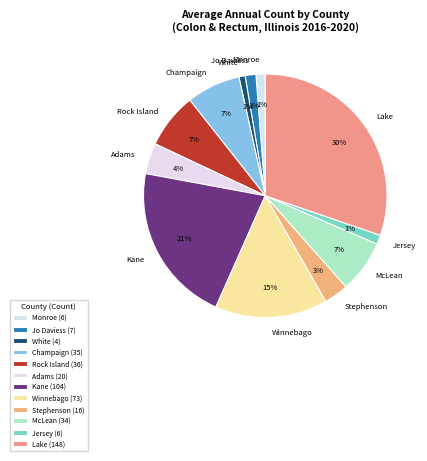

Does any single category account for the majority?

No